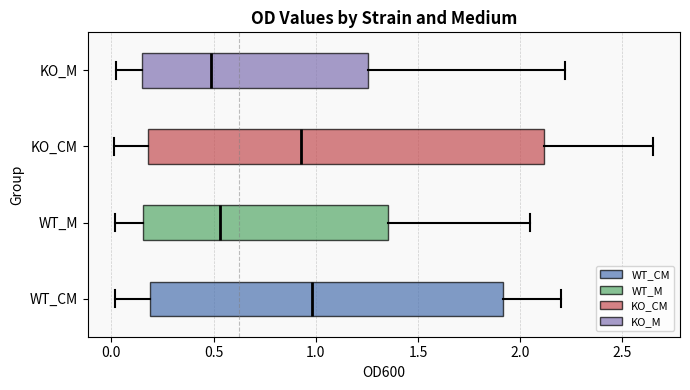

Where does the left whisker of the box for WT_M end on the x-axis? The values are not printed on the chart, so give them approximately, as read against the axis.

0.00